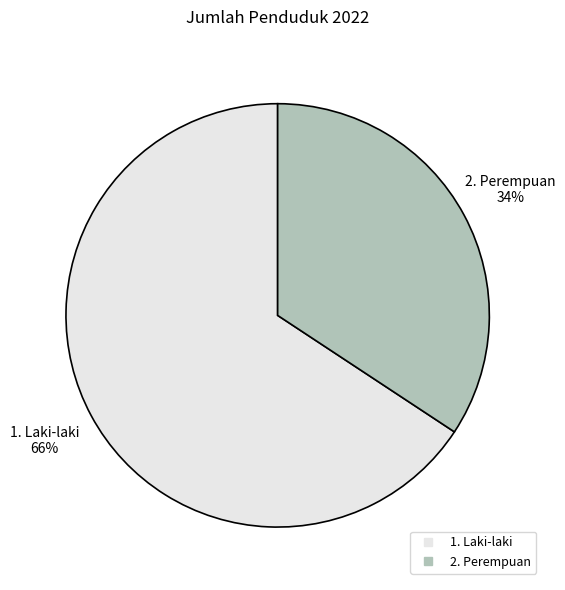

Which has a higher value, 1. Laki-laki or 2. Perempuan?

1. Laki-laki